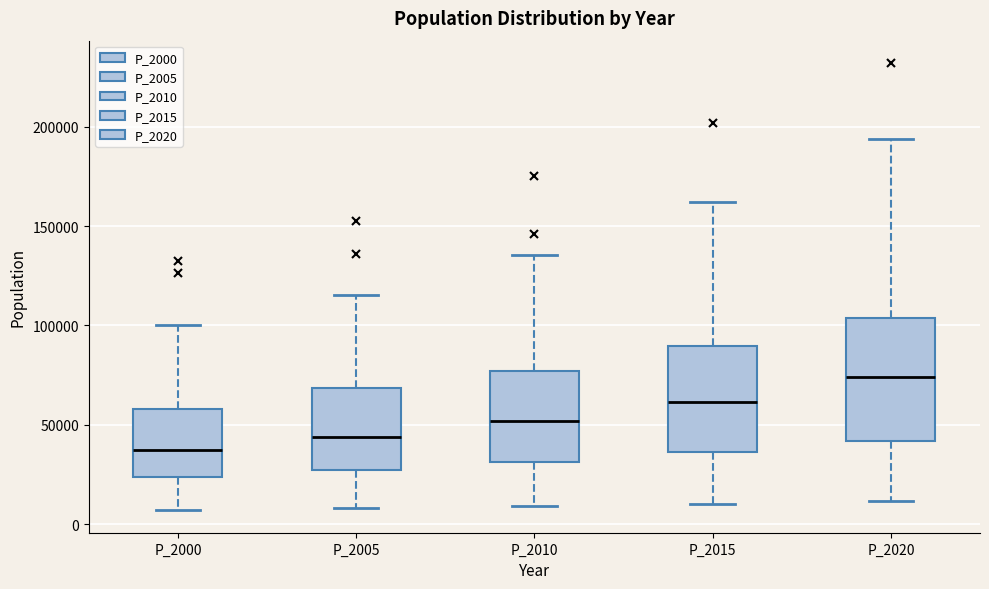

Where does the lower whisker of the box for P_2005 end on the y-axis? The values are not printed on the chart, so give them approximately, as read against the axis.

10000